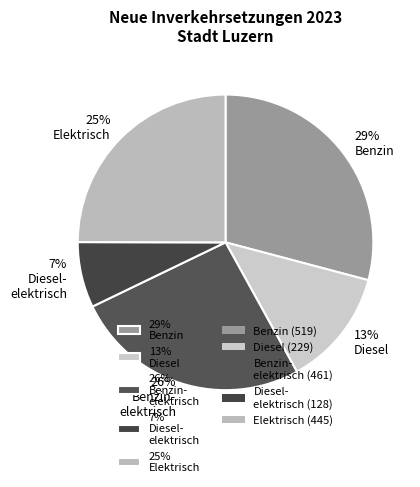

Between 25% Elektrisch and 13% Diesel, which is larger?

25% Elektrisch